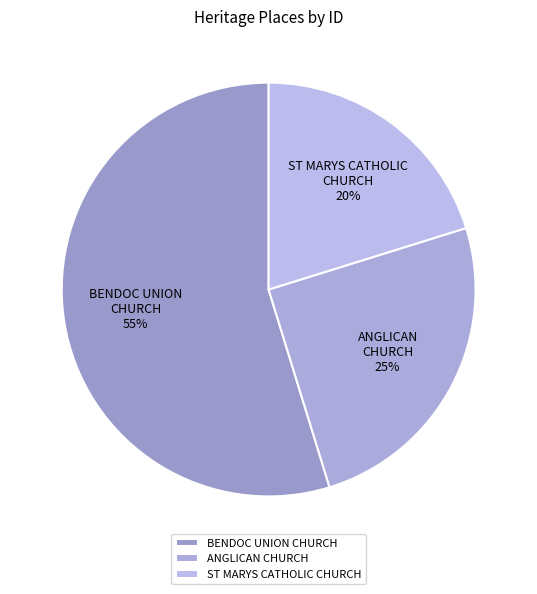

To the nearest percent, what is the difference between the largest and smallest slice percentages?

35%